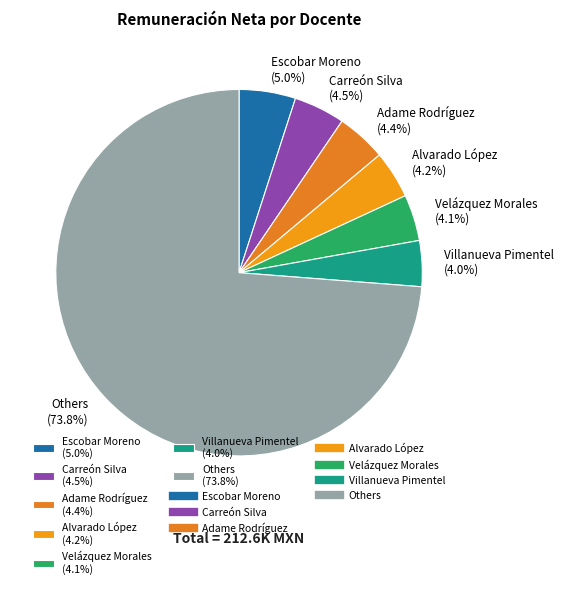

How many slices are in this pie chart?

7